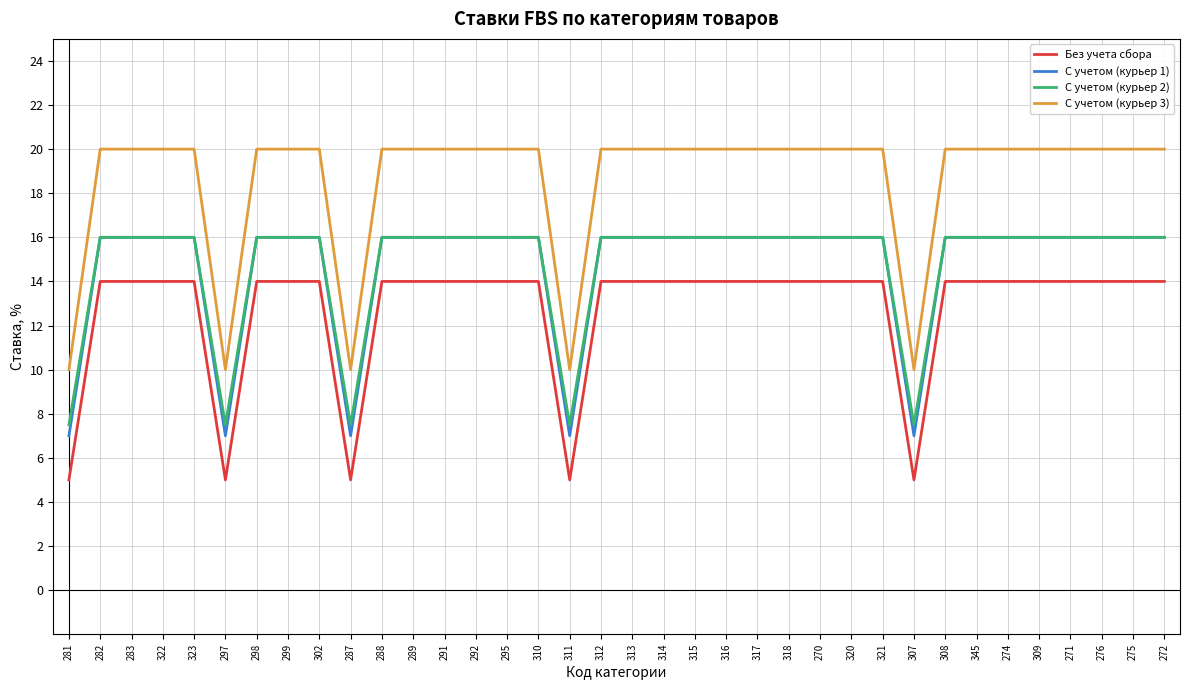

Which series has the largest range (max minus min)?

С учетом (курьер 3)